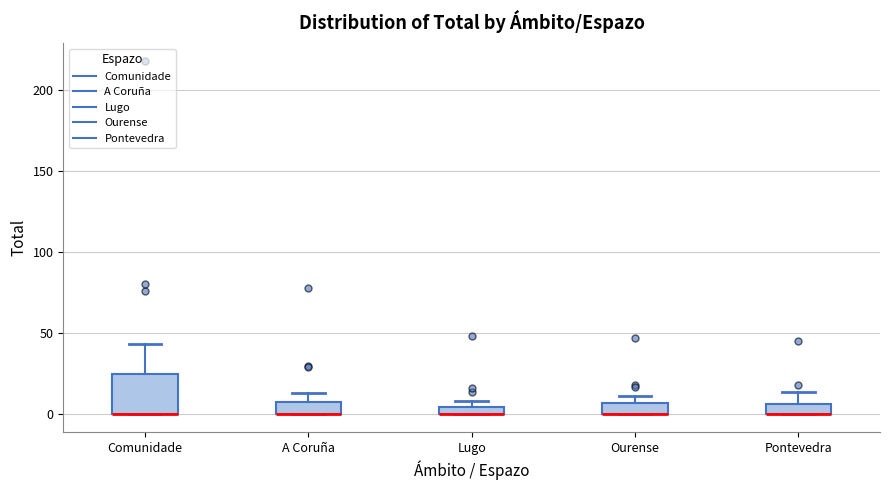

Comparing the boxes themselves (not the whiskers), which one is the tallest?

Comunidade